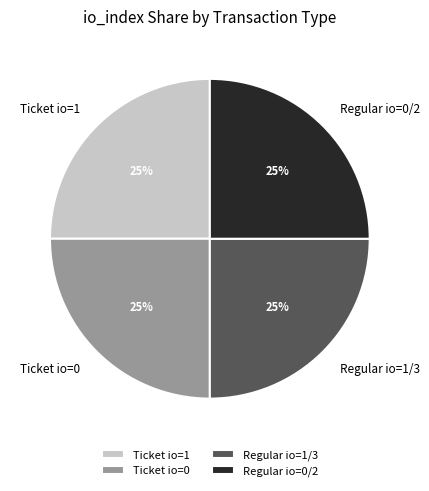

Approximately how many times larger is the value at Regular io=0/2 compared to Regular io=1/3?

1.0